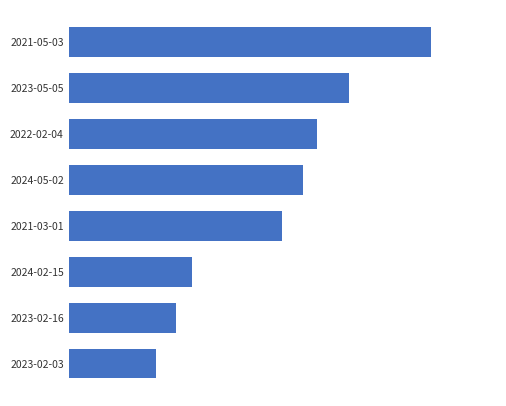

How many data points are above 12546?

3